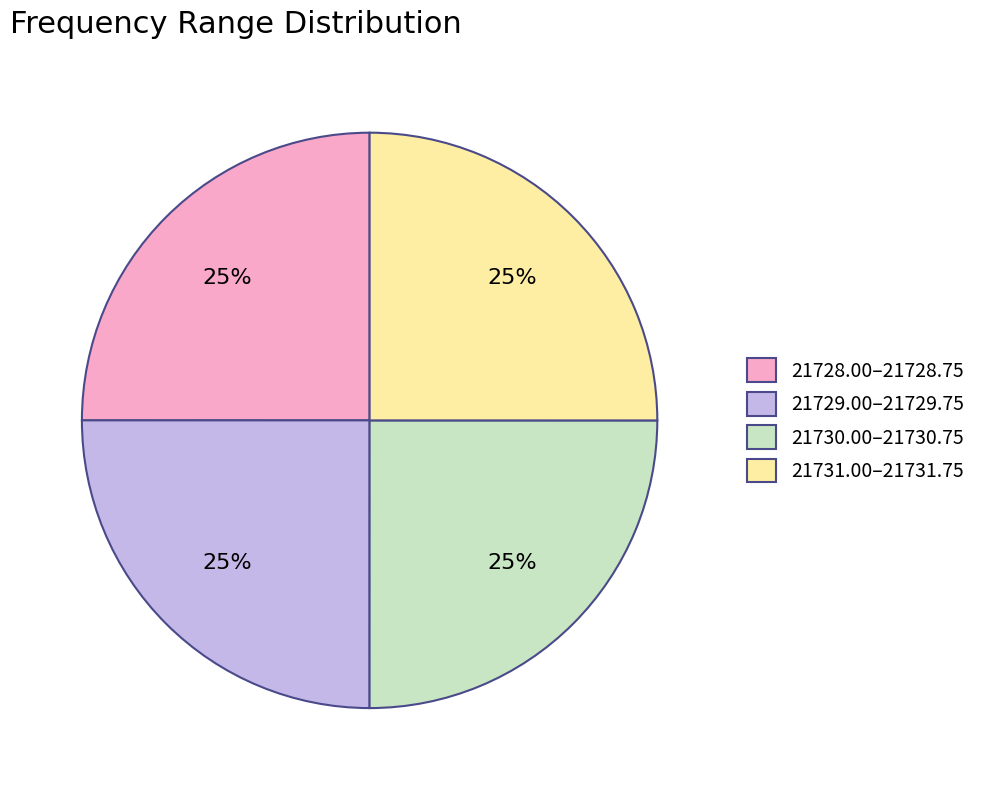

To the nearest percent, what portion does 21730.00–21730.75 represent?

25%